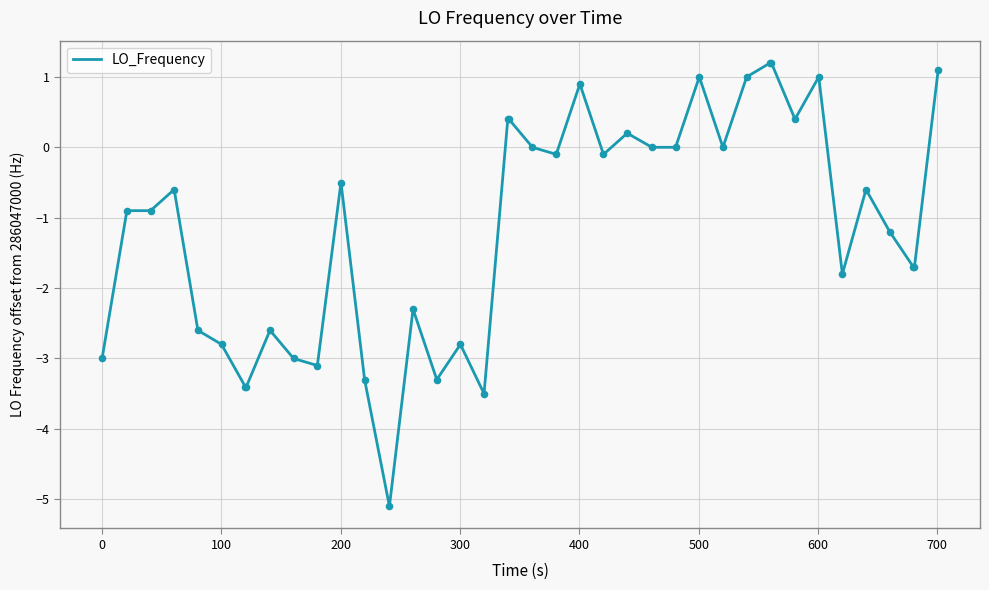

What is the difference between the maximum and minimum values?

6.3